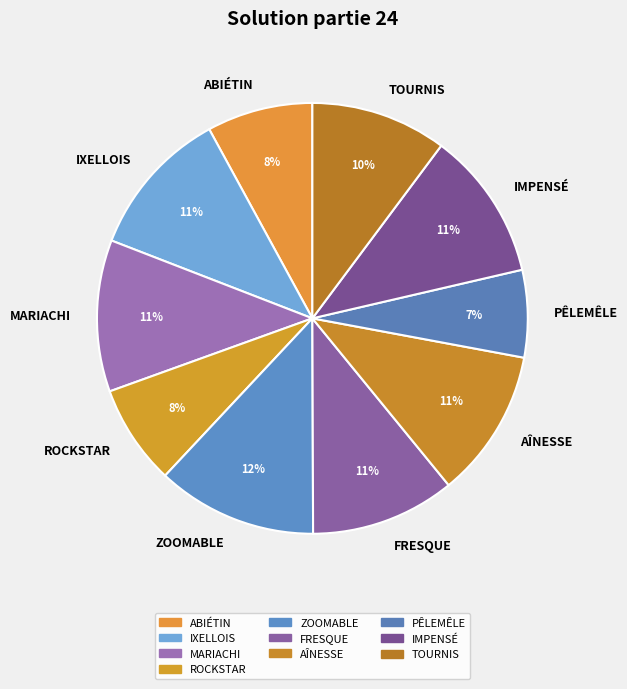

Which slice is the largest?

ZOOMABLE